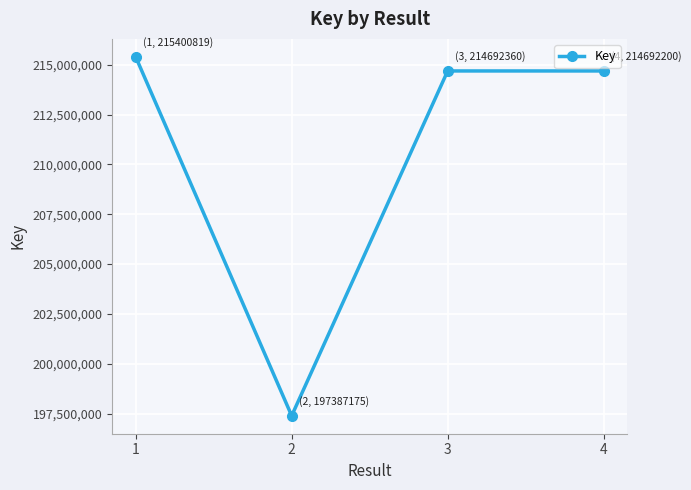

True or false: the data has more than 2 interior local peaks.

False